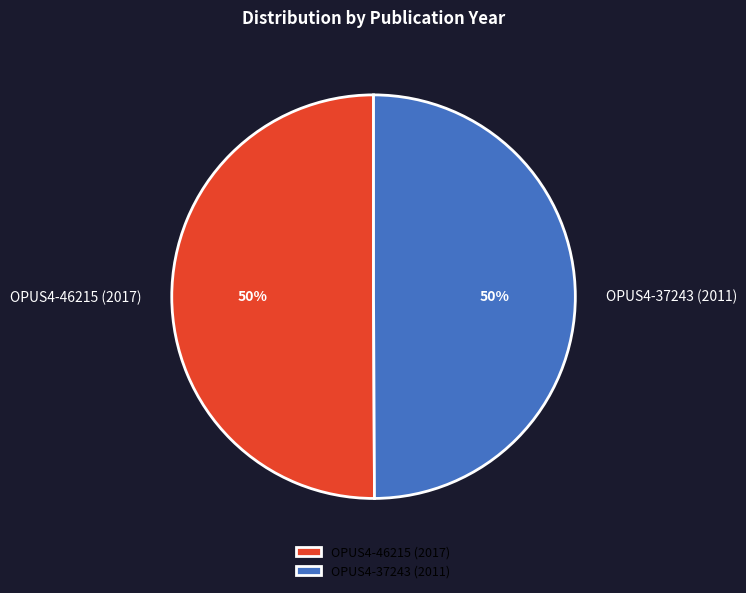

True or false: OPUS4-46215 (2017) accounts for 43% of the total.

False